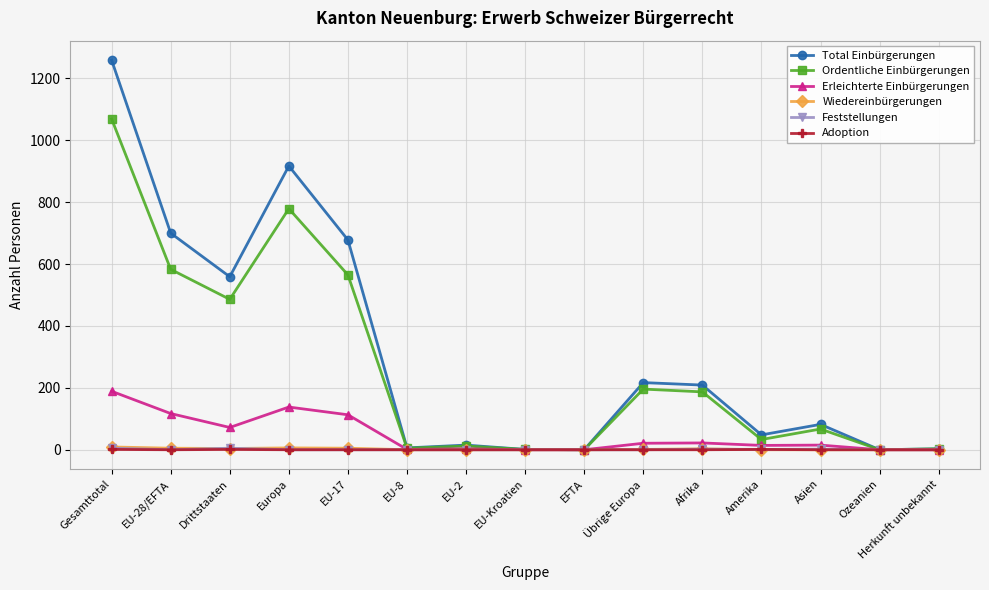

Which series has the largest range (max minus min)?

Total Einbürgerungen